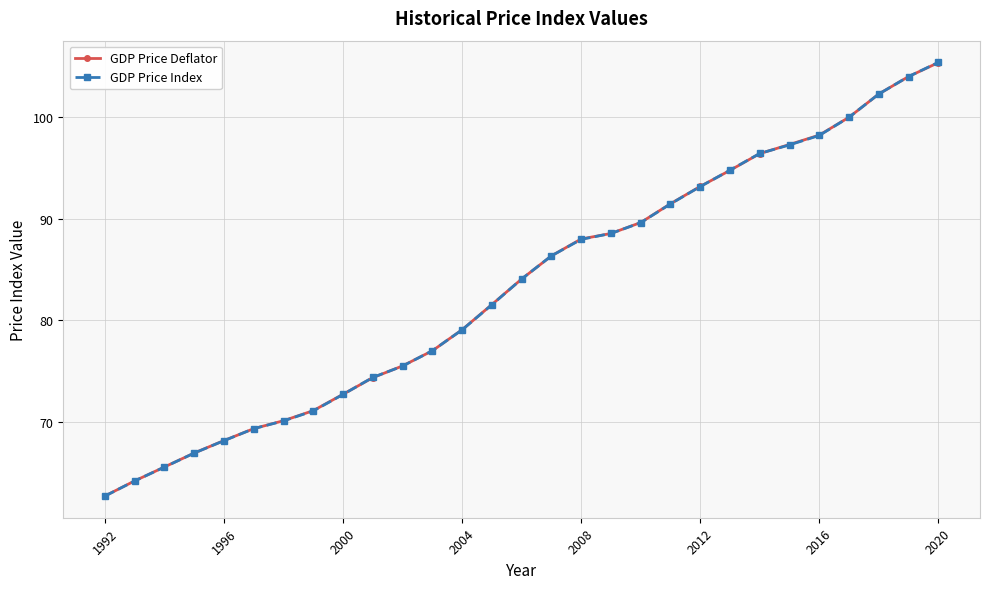

At how many categories does at least one series exceed 65?

27